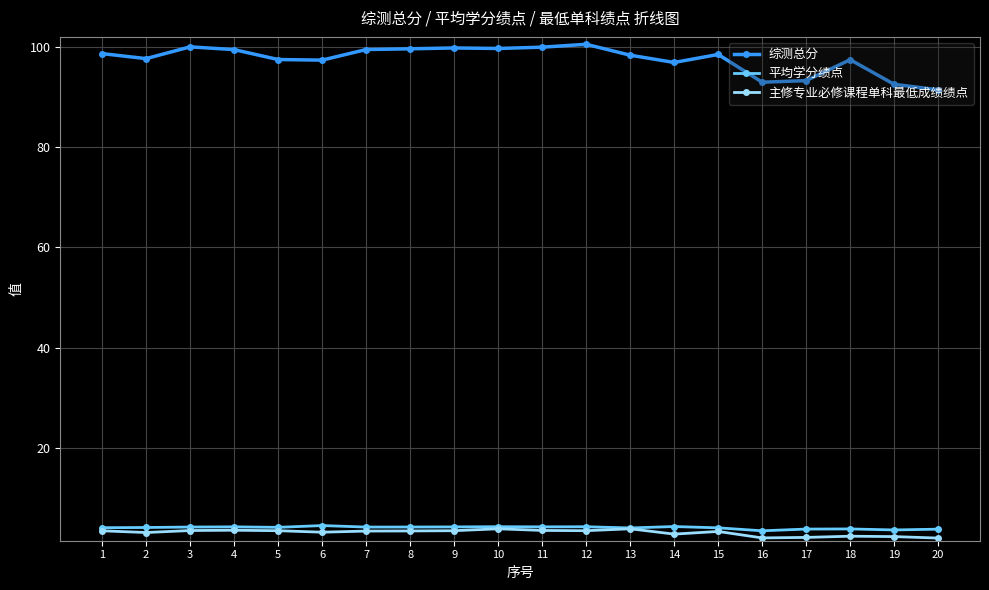

The 综测总分 series shows 93.0 at 16. True or false?

True